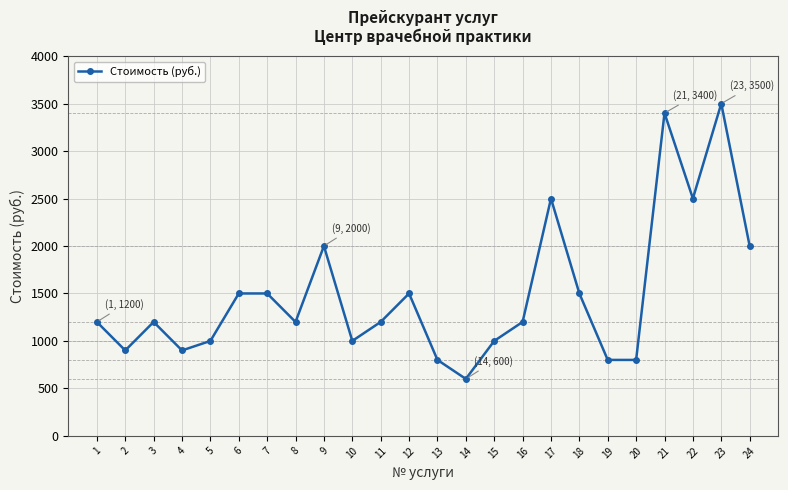

What is the average value?

1488